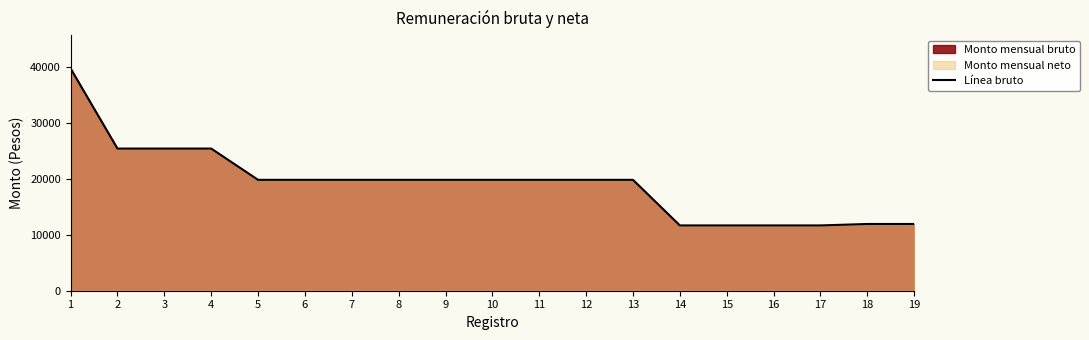

What is the difference between the maximum and minimum values?

27997.8